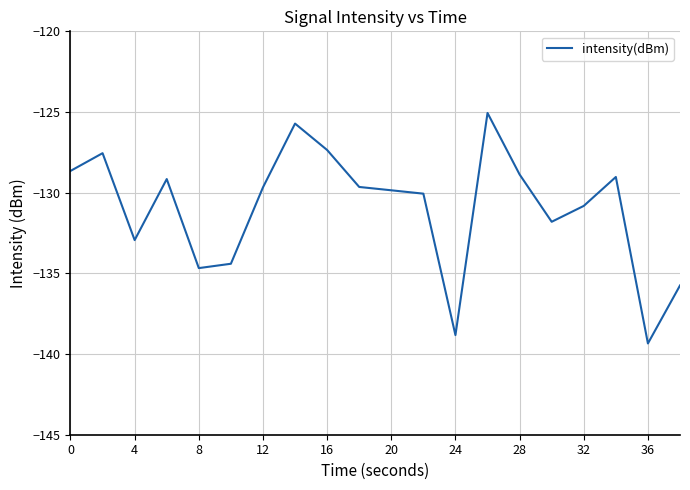

What is the difference between the second highest and second lowest values?

13.1